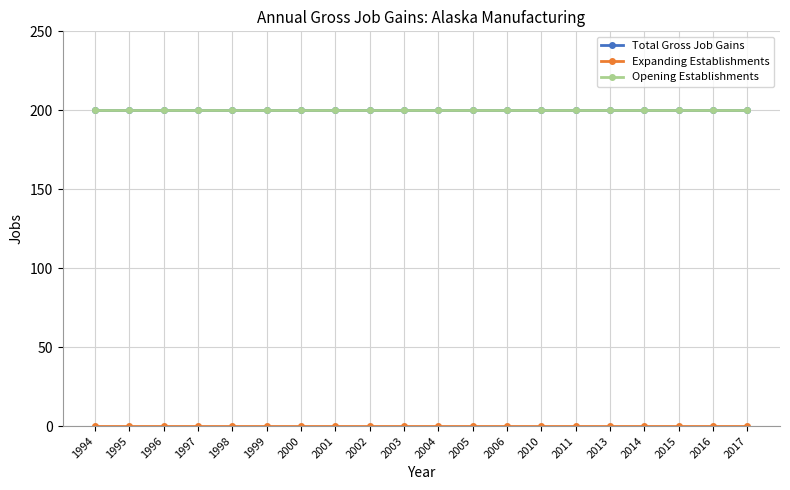

Does the chart have visible grid lines?

Yes